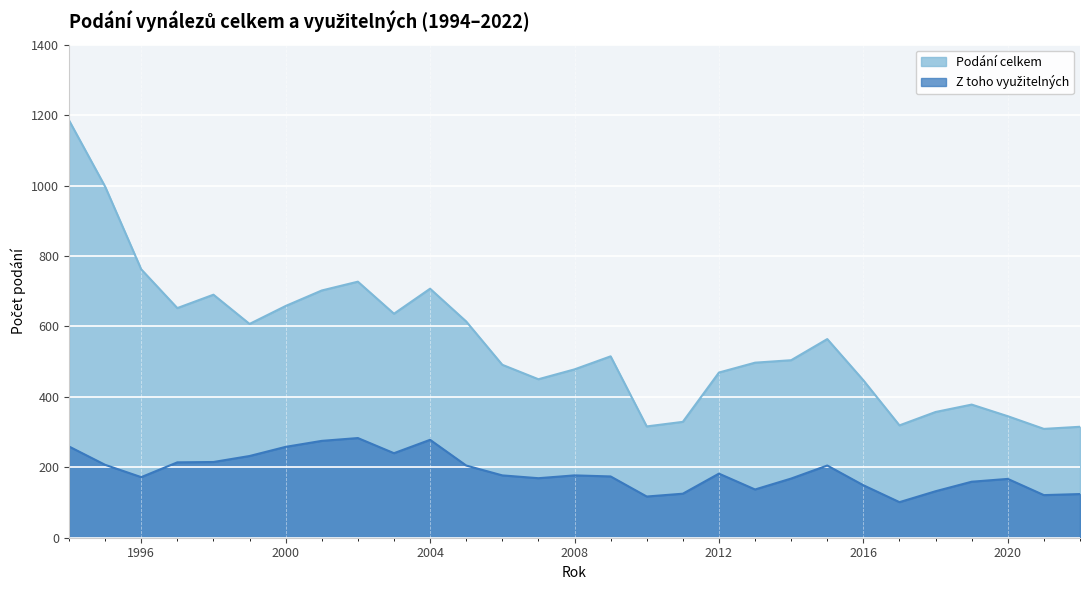

List the labels in order of Z toho využitelných value, smallest first.

2017, 2010, 2021, 2022, 2011, 2018, 2013, 2016, 2019, 2020, 2014, 2007, 1996, 2009, 2006, 2008, 2012, 2005, 2015, 1995, 1997, 1998, 1999, 2003, 2000, 1994, 2001, 2004, 2002